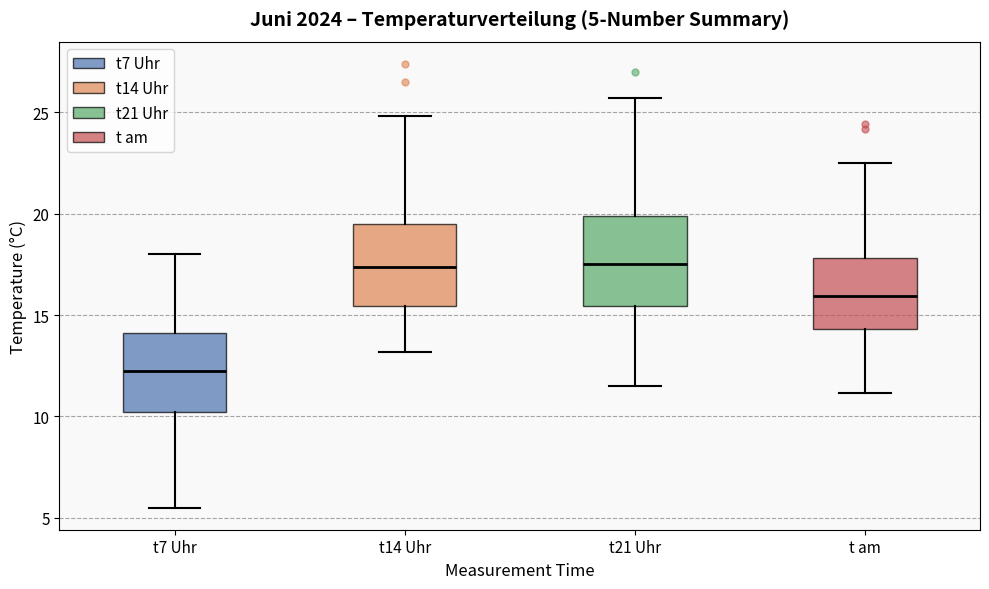

Which box has the lowest median line?

t7 Uhr